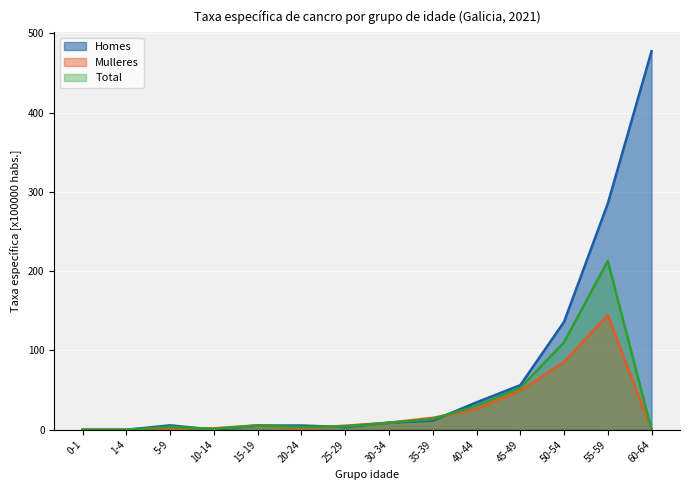

Which category has the lowest value in the Total series?

0-1